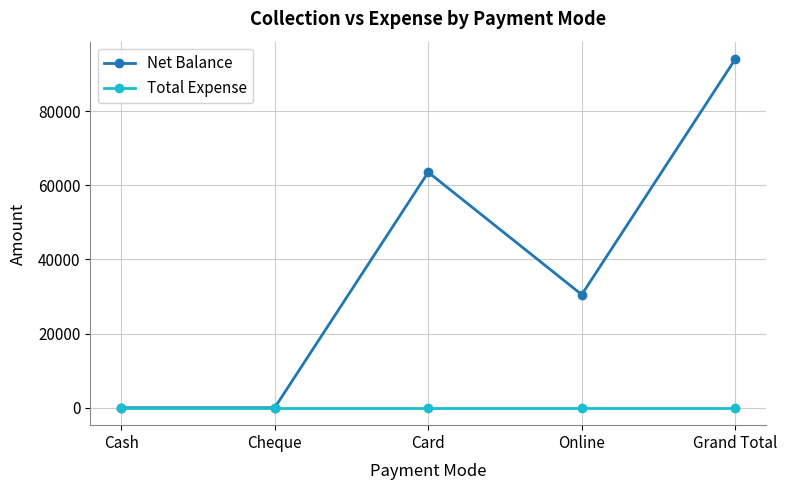

What is the label of the 5th point from the right?

Cash